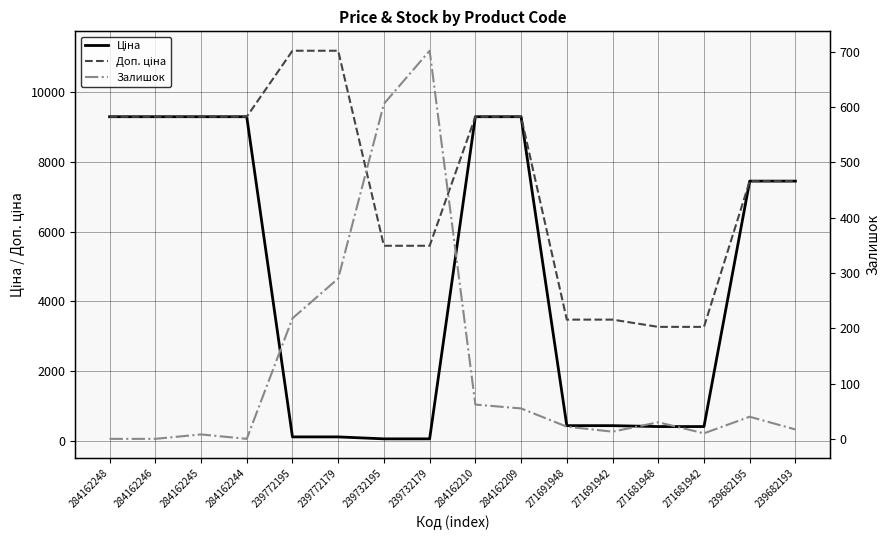

Does the chart have visible grid lines?

Yes